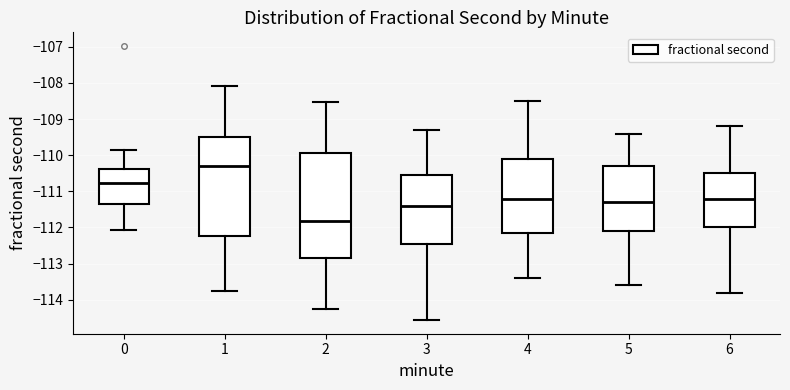

Which box is the tallest, from its lower edge to its upper edge?

2